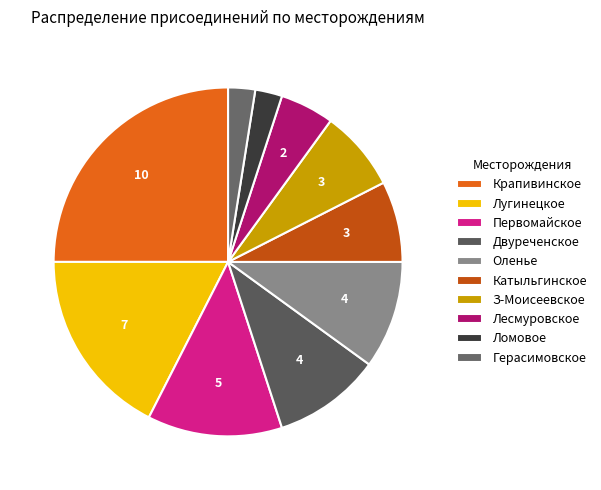

Approximately how many times larger is the value at Двуреченское compared to З-Моисеевское?

1.3